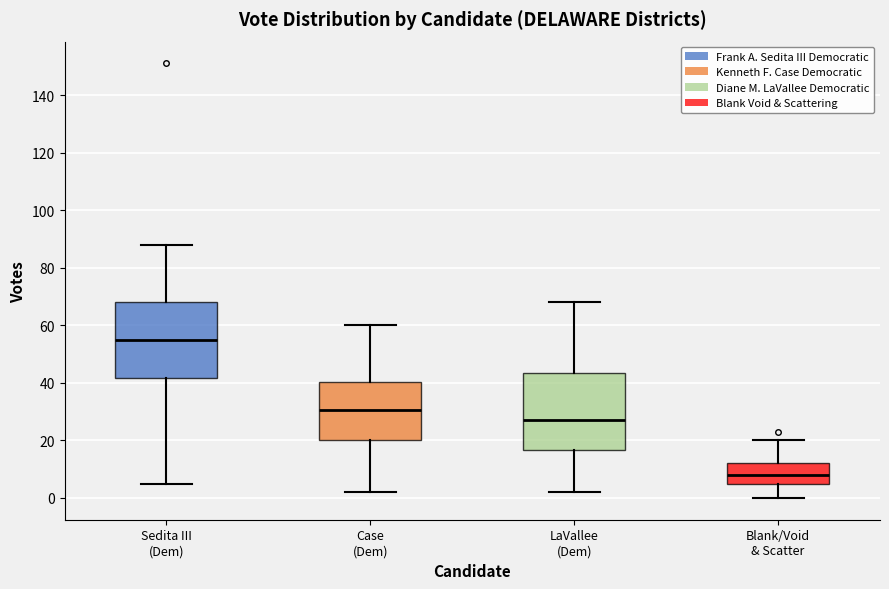

Reading left to right, read every box against the y-axis: the position of its median line, the range the box covers, and the ends of its whiskers. The values are not printed on the chart, so give them approximately, as read against the axis.

Sedita III (Dem): median 56, box 42 to 68, whiskers 6 to 88
Case (Dem): median 30, box 20 to 40, whiskers 2 to 60
LaVallee (Dem): median 28, box 16 to 44, whiskers 2 to 68
Blank/Void & Scatter: median 8, box 4 to 12, whiskers 0 to 20